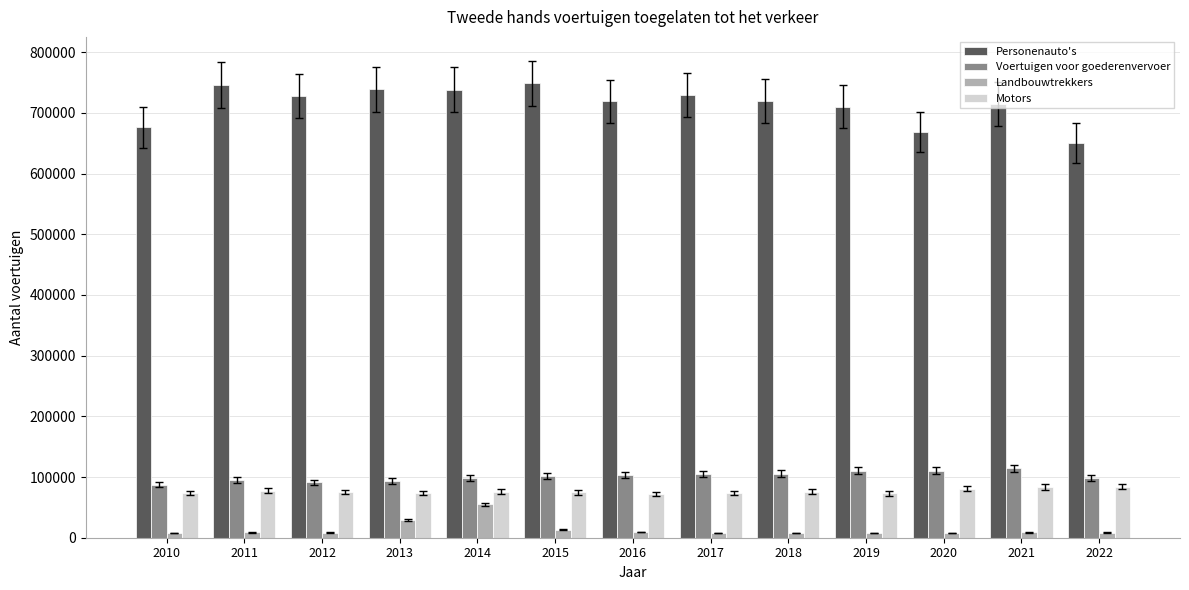

True or false: Motors has a value of 73907 at 2010.

True